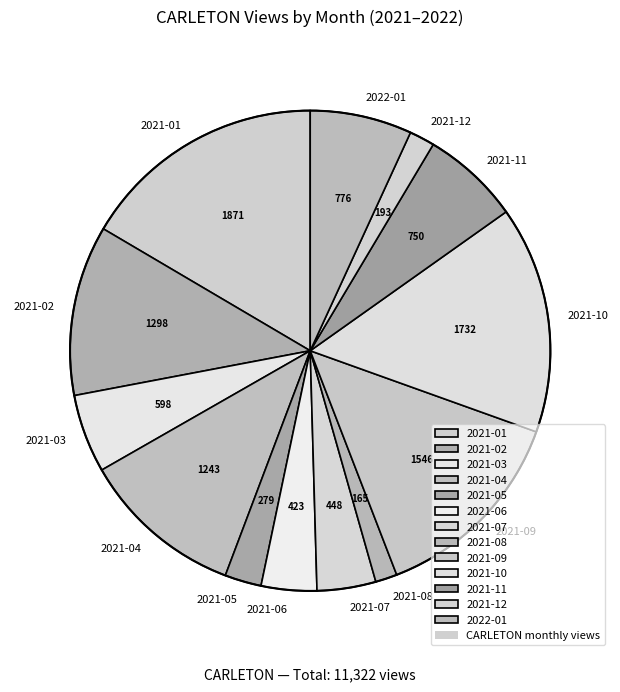

Is there a majority slice in this chart?

No